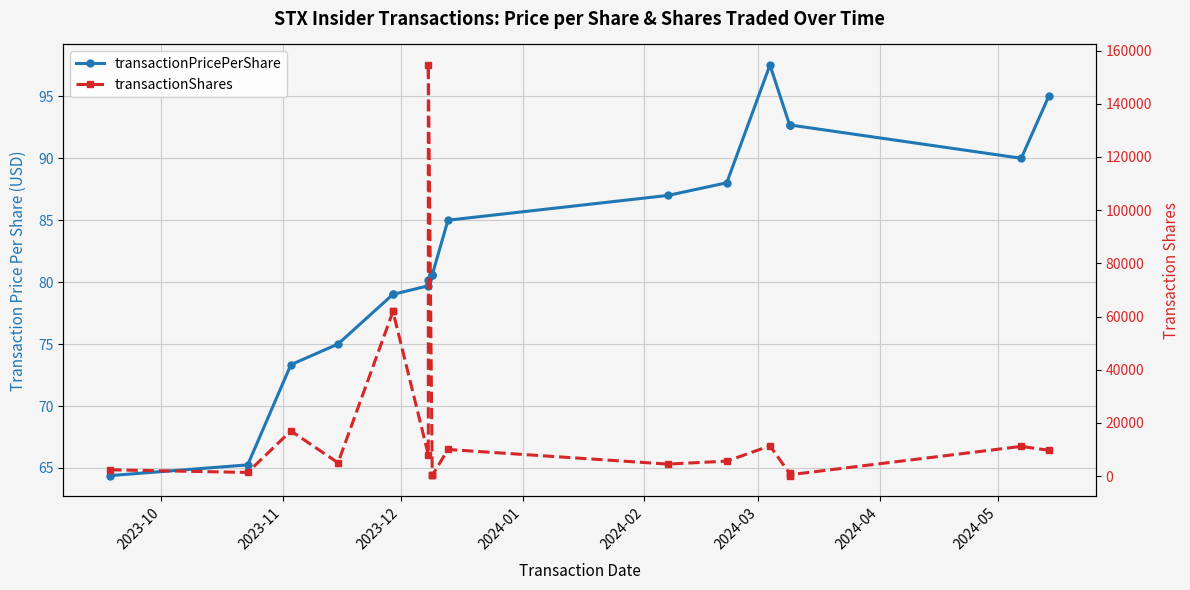

Is this an area chart (filled region under the line)?

No